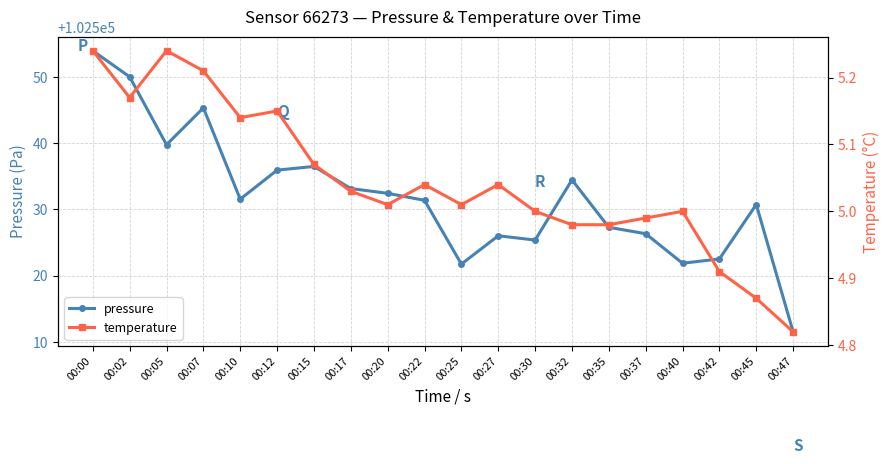

Does the chart have visible grid lines?

Yes